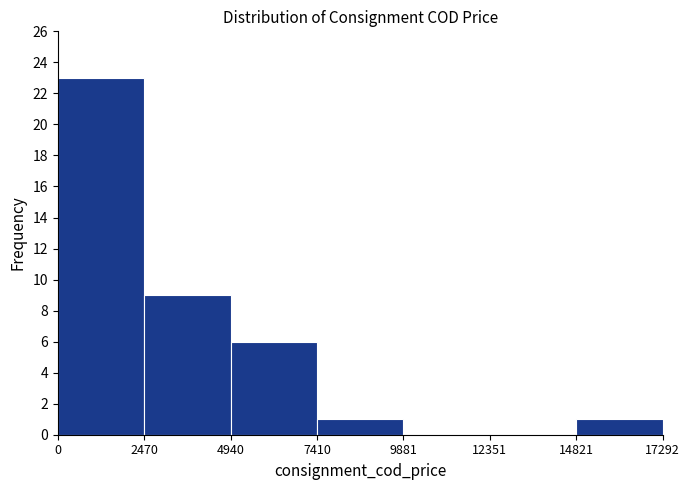

How tall is the bar that spans 0 to 2470 on the x-axis? The values are not printed on the chart, so give them approximately, as read against the axis.

23